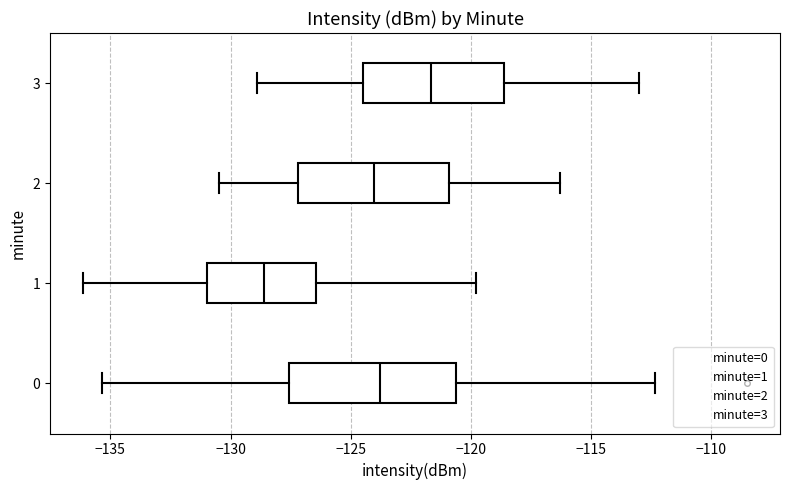

Which box has the furthest to the left median line?

1